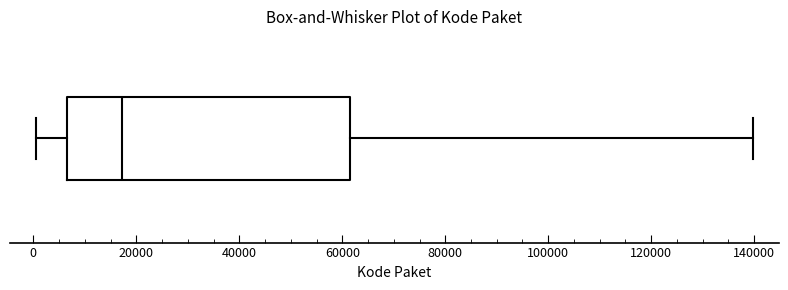

Transcribe this box plot: give where the median line is, the range the box spans, and where the two whiskers end, as read against the x-axis. The values are not printed on the chart, so give them approximately, as read against the axis.

median 18000, box 6000 to 62000, whiskers 0 to 140000